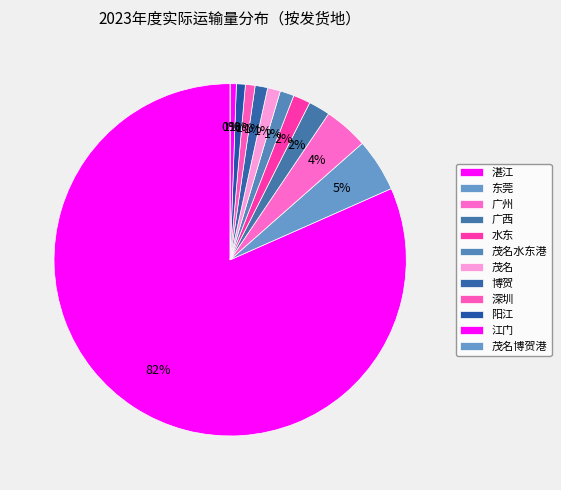

Is the sum of 博贺 and 东莞 greater than half?

No